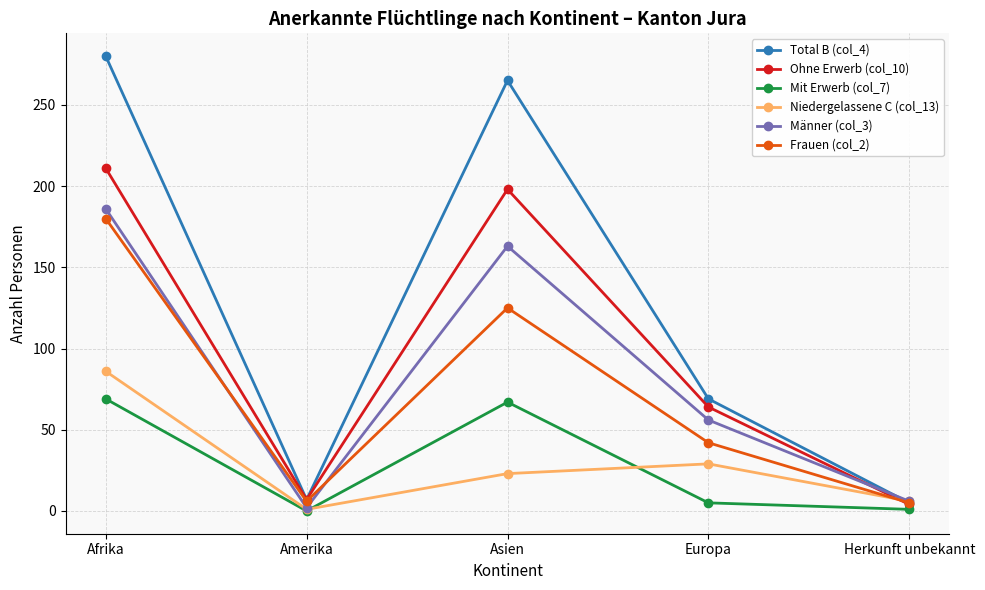

How many interior local peaks does the Männer (col_3) series have?

1